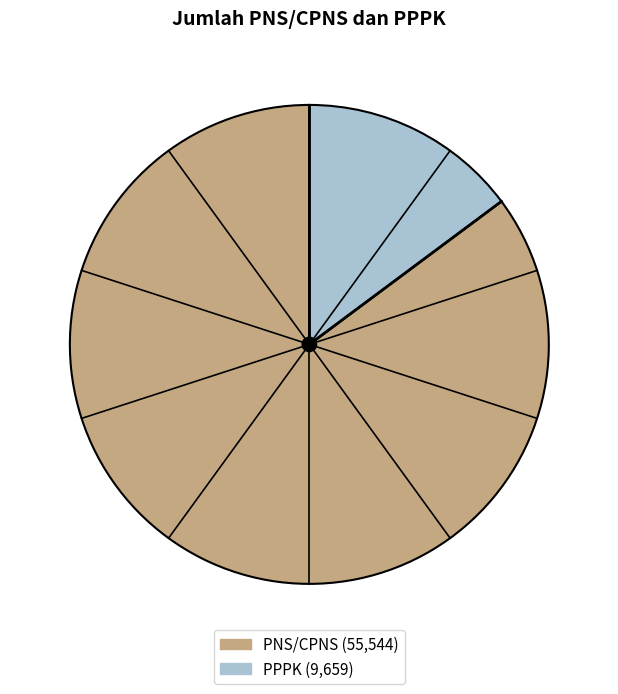

What is the largest slice in the pie chart?

PNS/CPNS